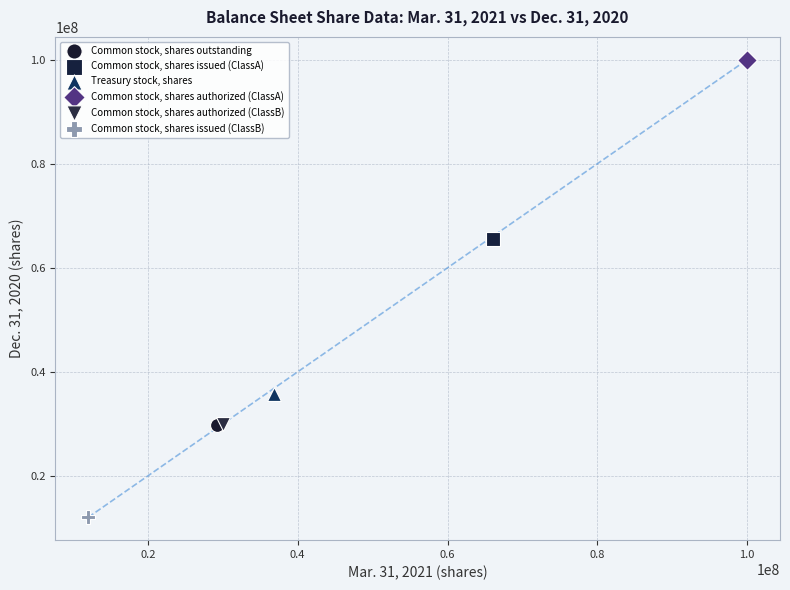

What are all the series names shown in the legend?

Common stock, shares outstanding, Common stock, shares issued (ClassA), Treasury stock, shares, Common stock, shares authorized (ClassA), Common stock, shares authorized (ClassB), Common stock, shares issued (ClassB)